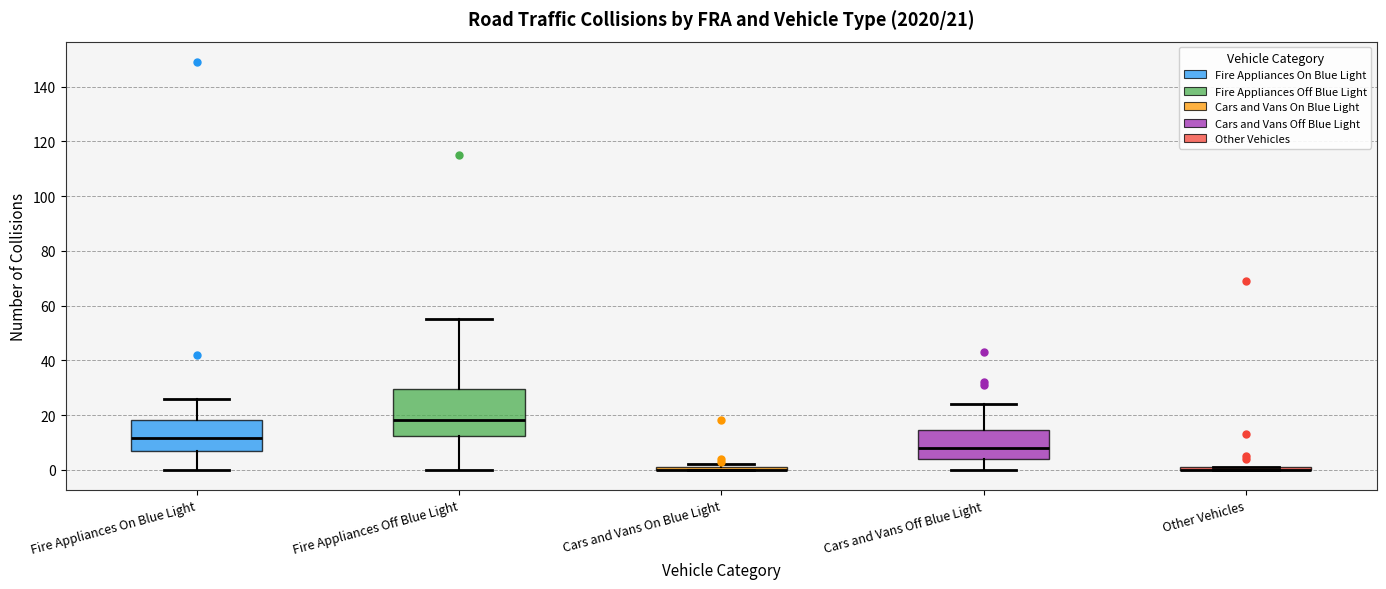

Comparing the boxes themselves (not the whiskers), which one is the tallest?

Fire Appliances Off Blue Light